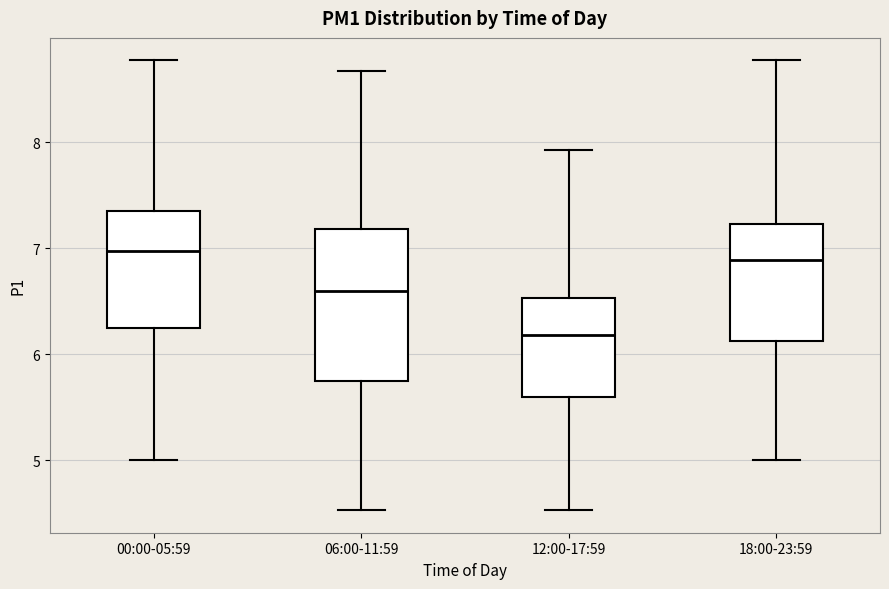

Which box's median line is the lowest?

12:00-17:59